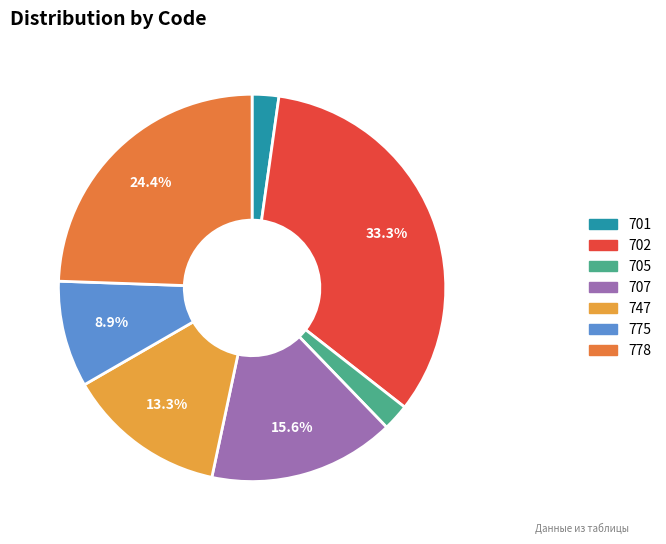

True or false: 705 accounts for 16% of the total.

False